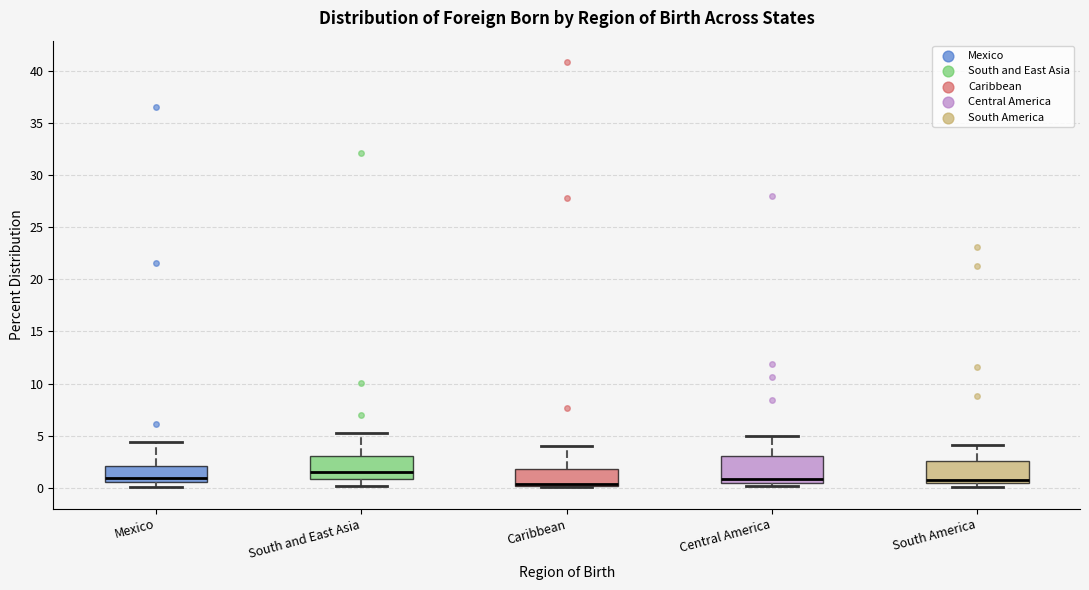

Reading left to right, transcribe this box plot: for each box, give where its median line is, the range the box spans, and where its two whiskers end, as read against the y-axis. The values are not printed on the chart, so give them approximately, as read against the axis.

Mexico: median 1.0, box 0.5 to 2.0, whiskers 0.0 to 4.5
South and East Asia: median 1.5, box 1.0 to 3.0, whiskers 0.0 to 5.5
Caribbean: median 0.5 (drawn on the box's lower edge), box 0.0 to 2.0, whiskers 0.0 to 4.0
Central America: median 1.0, box 0.5 to 3.0, whiskers 0.0 to 5.0
South America: median 1.0, box 0.5 to 2.5, whiskers 0.0 to 4.0